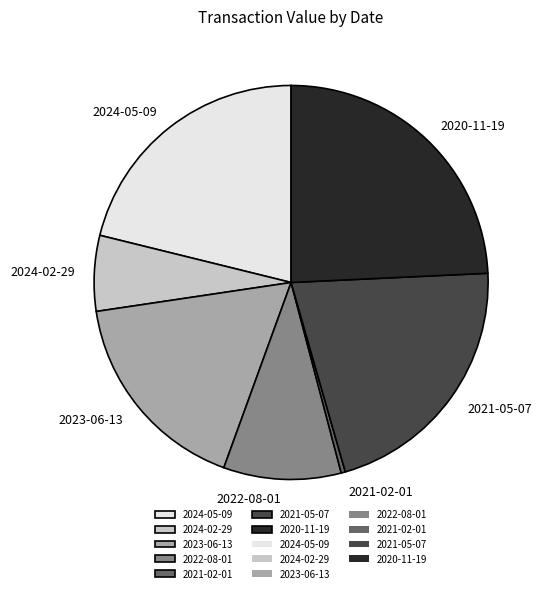

Is there any slice that represents more than half of the pie?

No